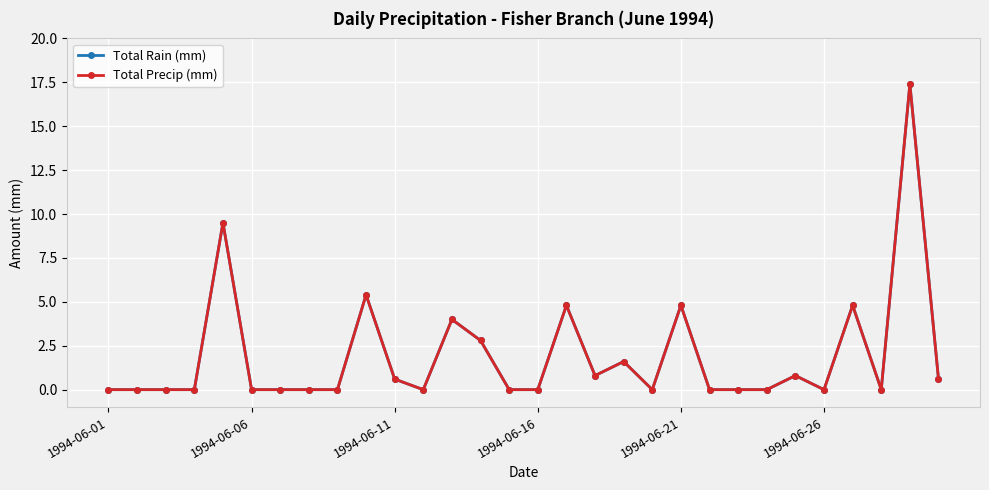

How many interior local valleys does the Total Rain (mm) series have?

5